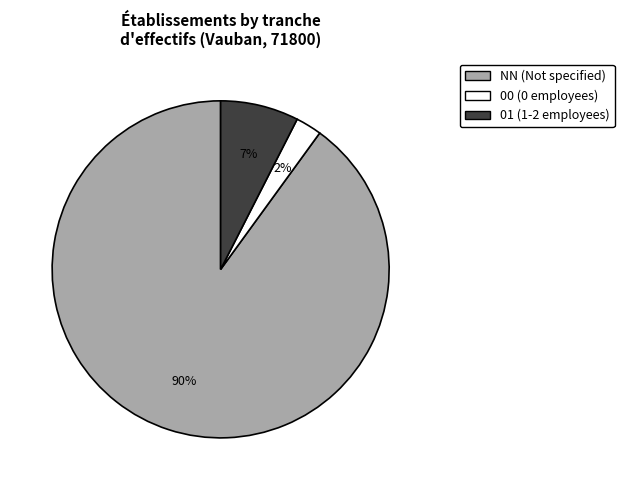

Does any single category account for the majority?

Yes